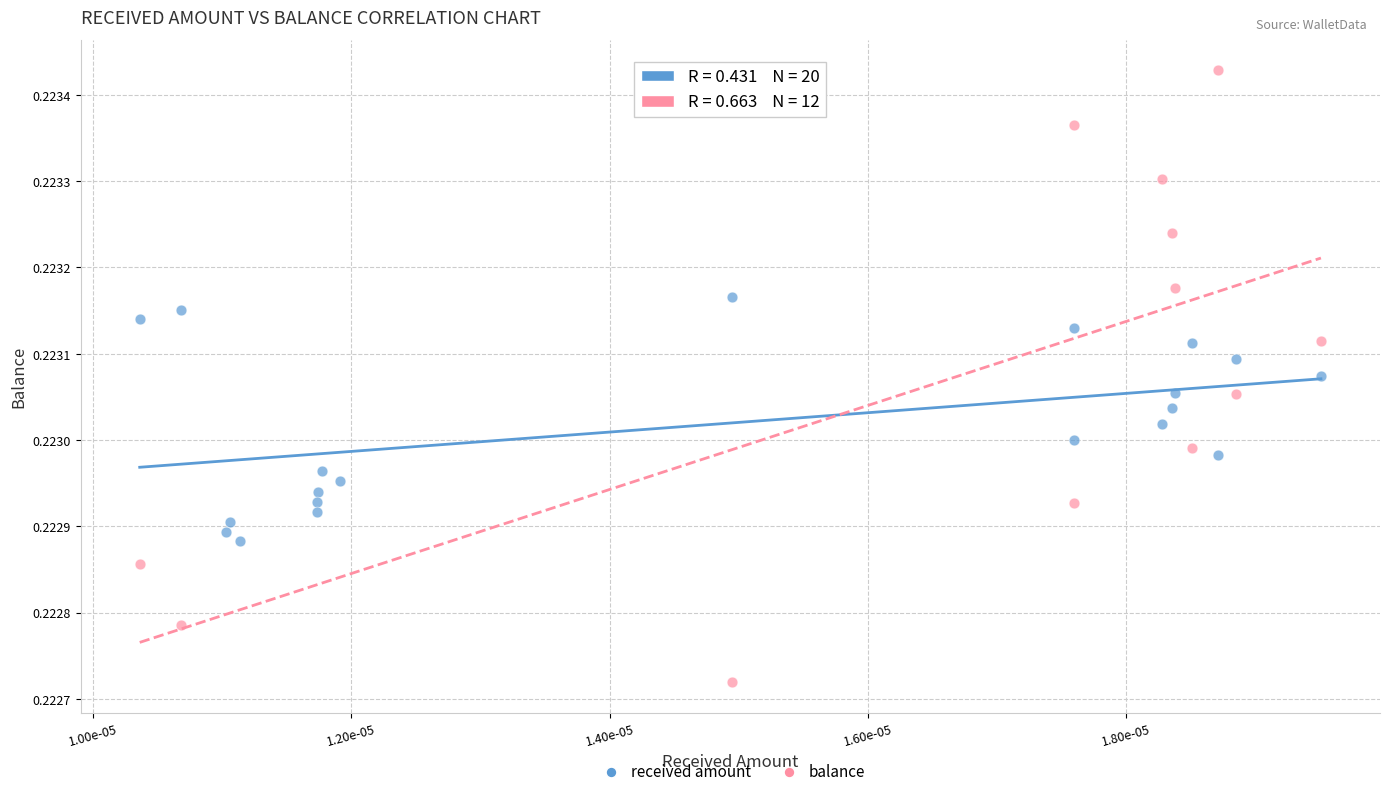

Which series contains the lowest Y value?

balance